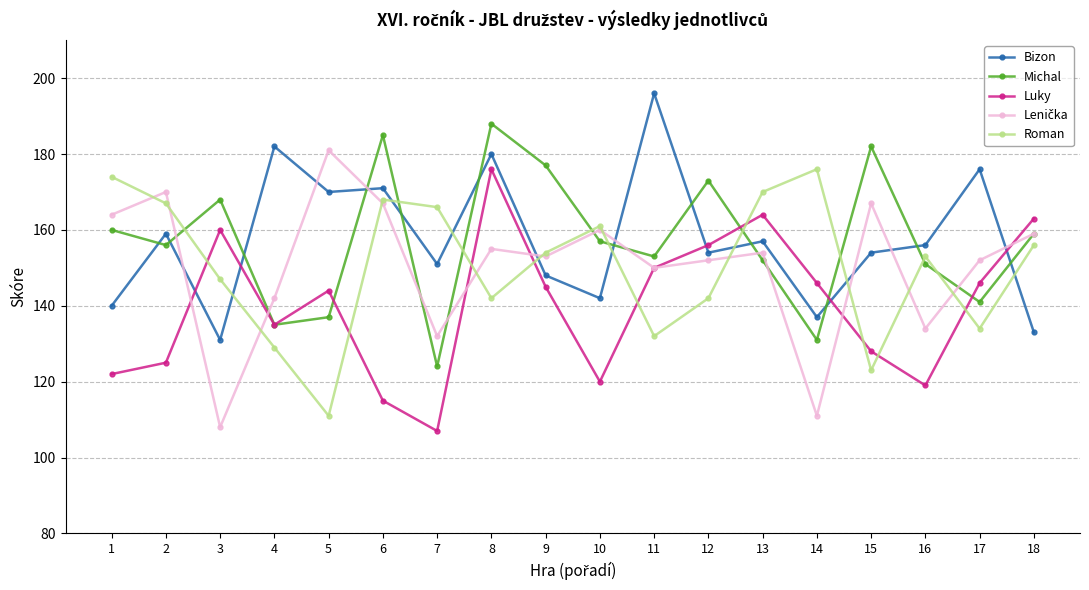

What is the value of the Roman point at the 11th from the left?

132